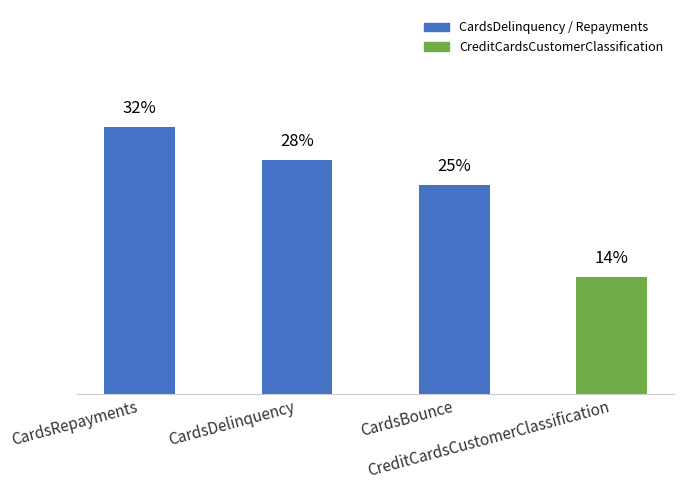

How many data points are less than 28?

2